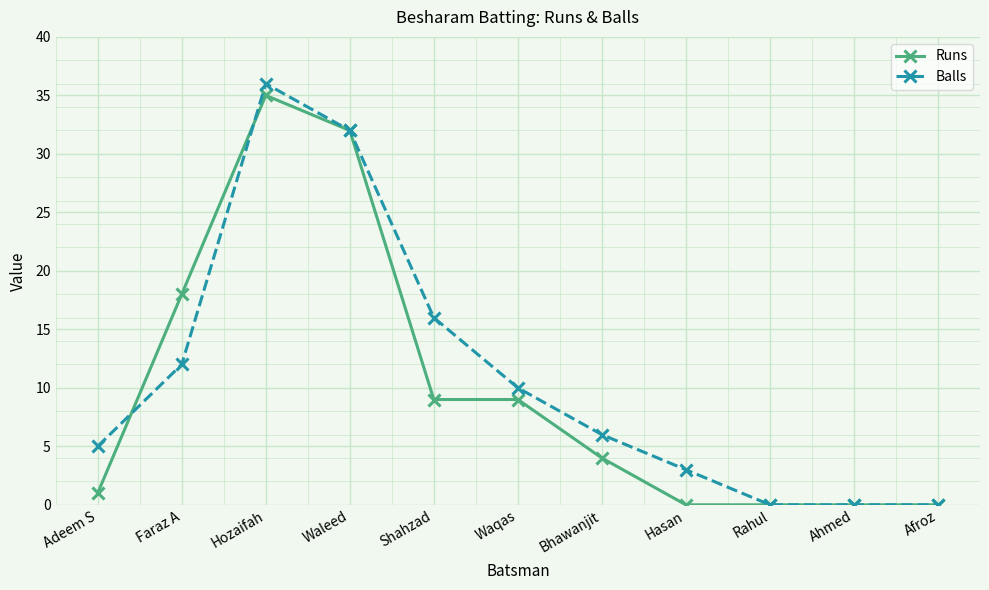

Does the chart display data point markers on the line(s)?

Yes